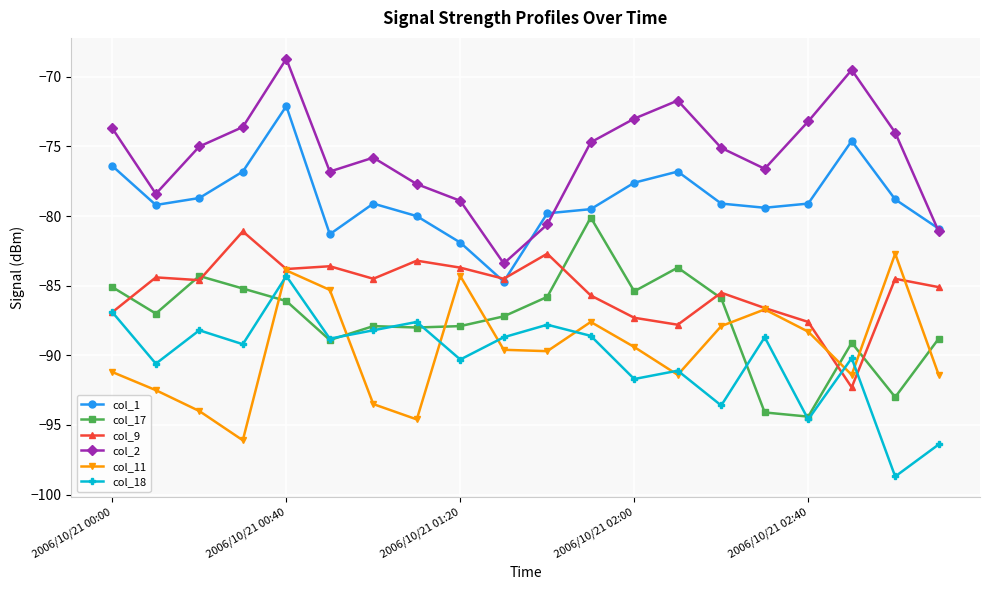

Which series has the largest total across all categories?

col_2